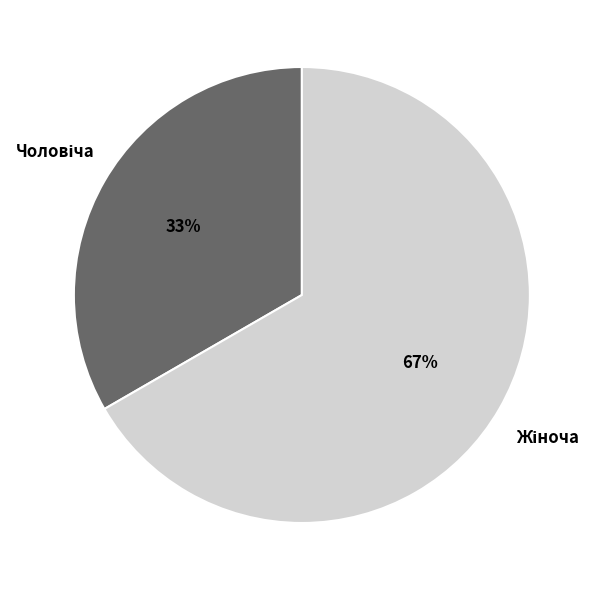

Is there any slice that represents more than half of the pie?

Yes